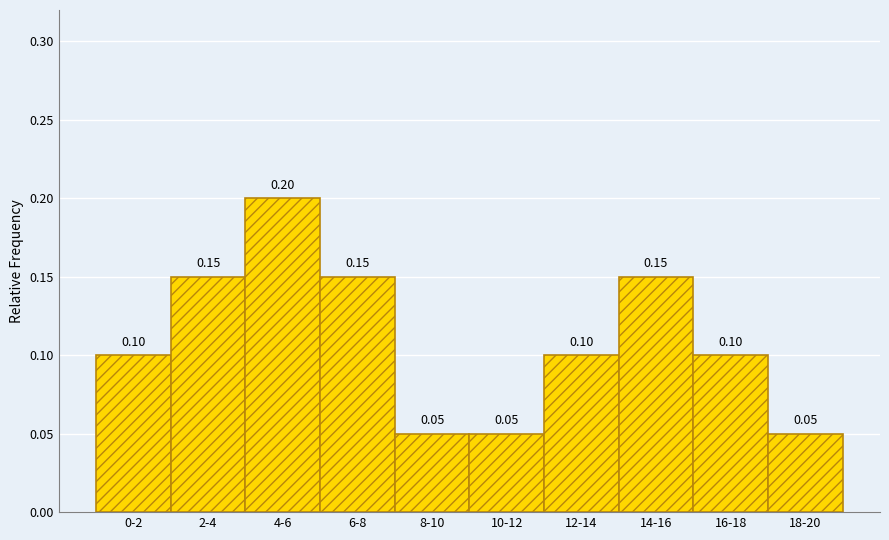

Which has a higher value, 10-12 or 14-16?

14-16